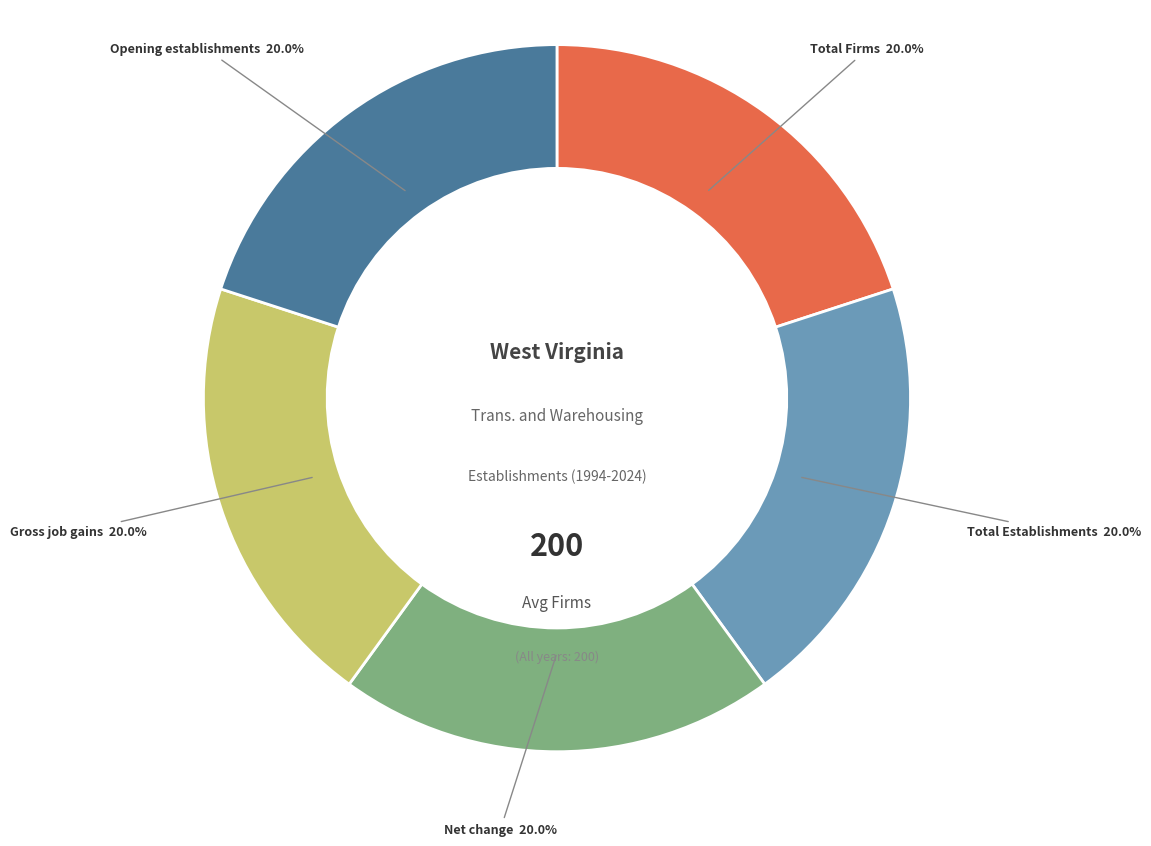

Do Total Firms and Net change together represent more than half of the pie?

No